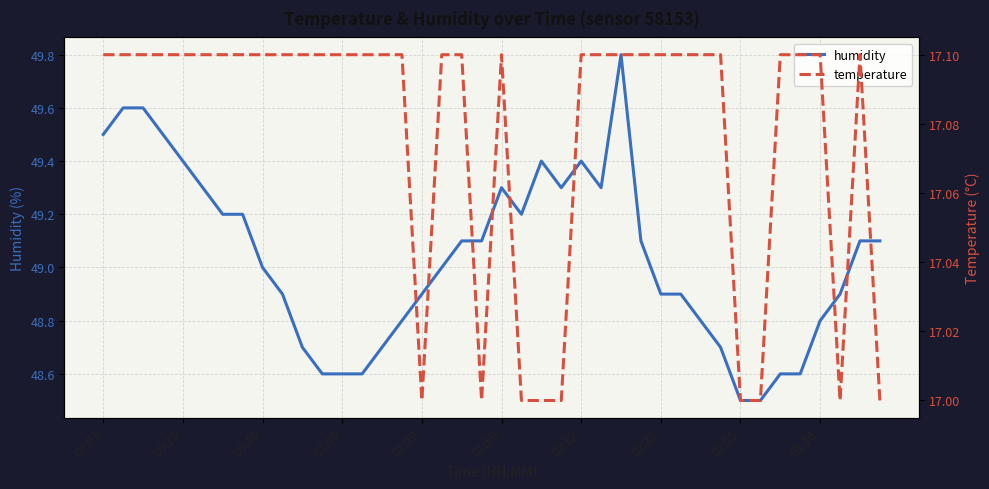

True or false: humidity has a value of 49.3 at 01:50.

True